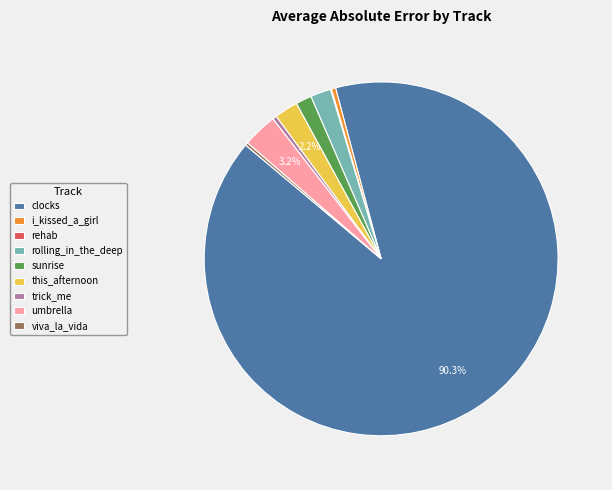

Which category has the biggest portion of the pie?

clocks